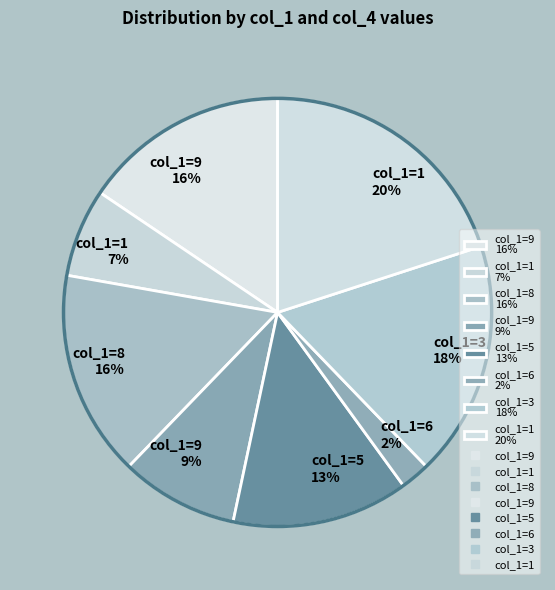

Is it true that col_1=5 13% is 13% of the pie?

True